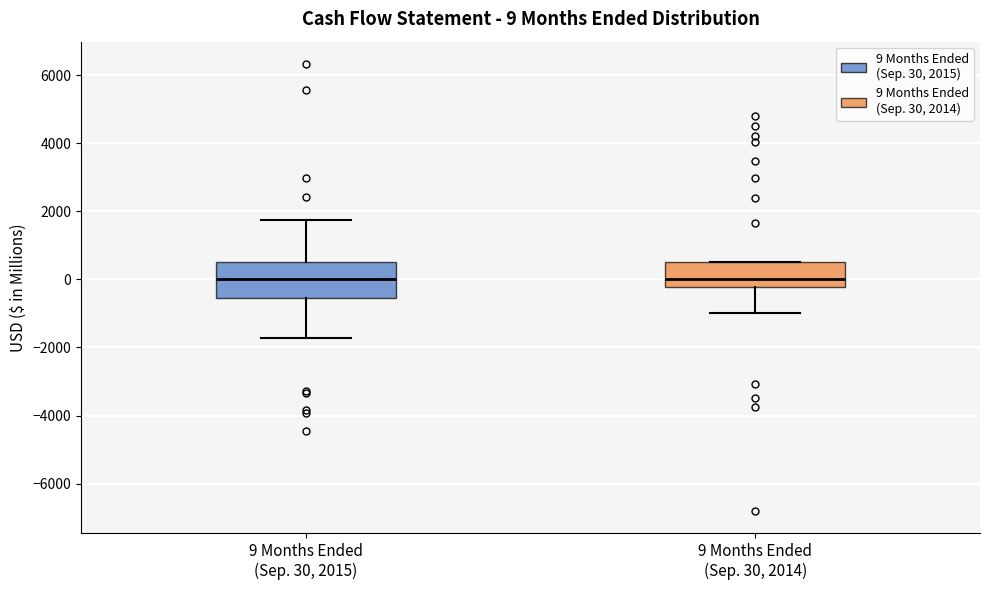

Comparing the boxes themselves (not the whiskers), which one is the tallest?

9 Months Ended (Sep. 30, 2015)